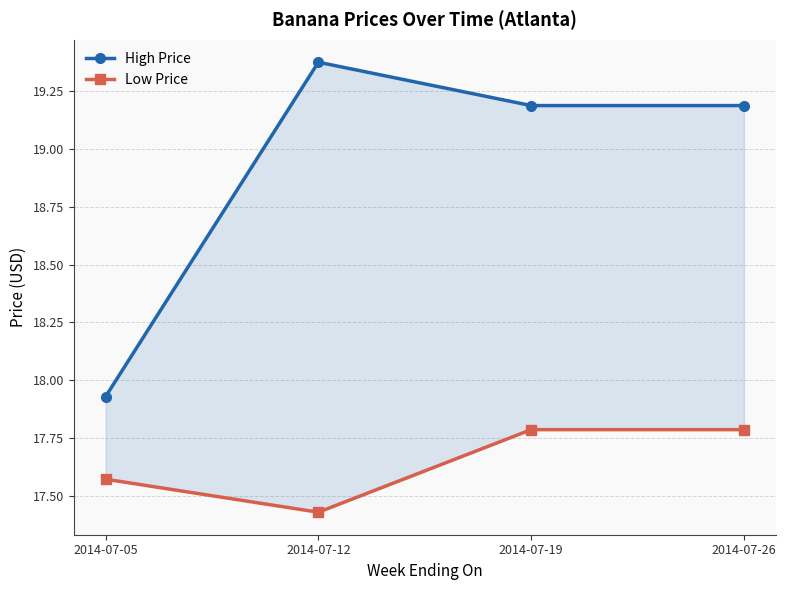

True or false: High Price and Low Price cross at least once.

False